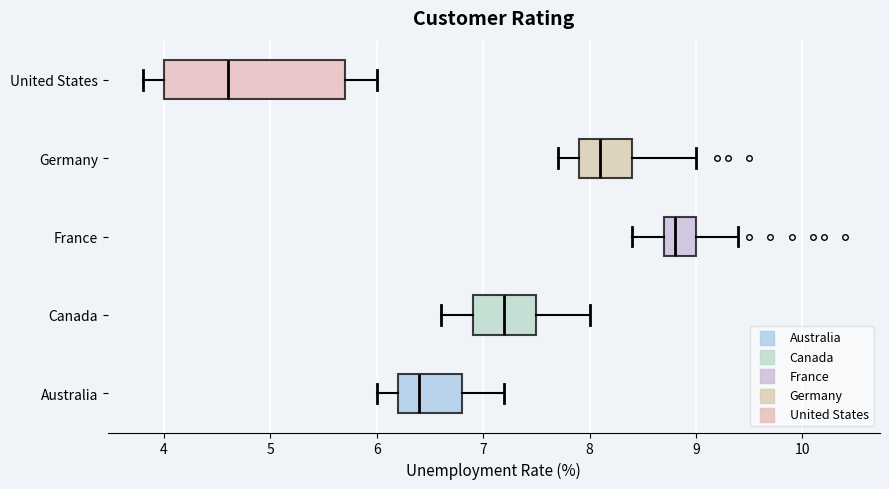

Reading bottom to top, transcribe this box plot: for each box, give where its median line is, the range the box spans, and where its two whiskers end, as read against the x-axis. The values are not printed on the chart, so give them approximately, as read against the axis.

Australia: median 6.4, box 6.2 to 6.8, whiskers 6.0 to 7.2
Canada: median 7.2, box 6.9 to 7.5, whiskers 6.6 to 8.0
France: median 8.8, box 8.7 to 9.0, whiskers 8.4 to 9.4
Germany: median 8.1, box 7.9 to 8.4, whiskers 7.7 to 9.0
United States: median 4.6, box 4.0 to 5.7, whiskers 3.8 to 6.0